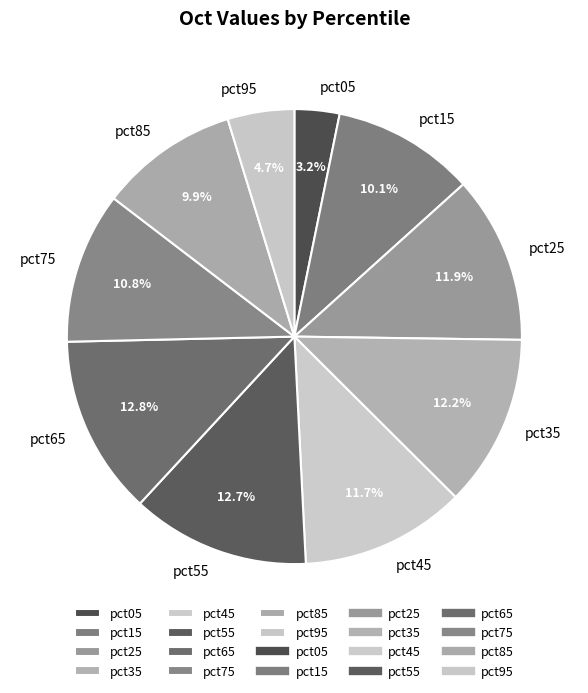

Count the number of slices in the pie.

10